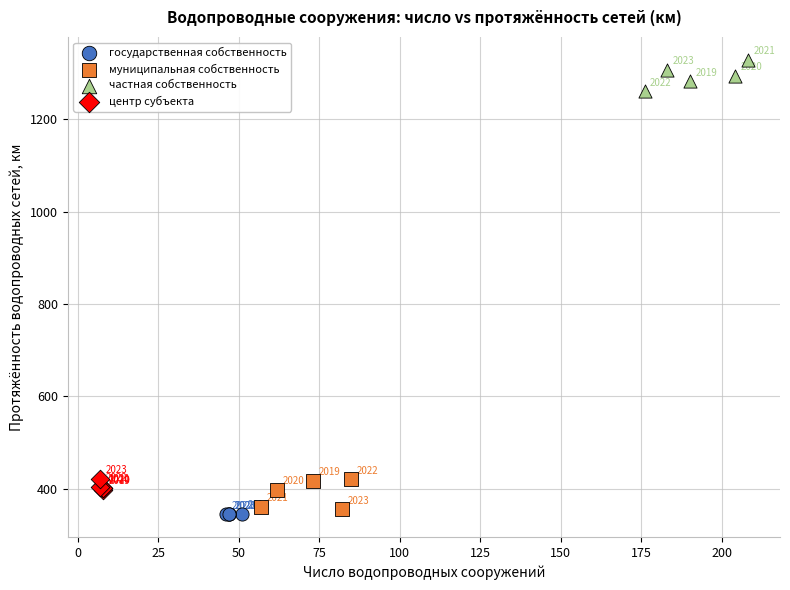

Which series contains the lowest Y value?

государственная собственность